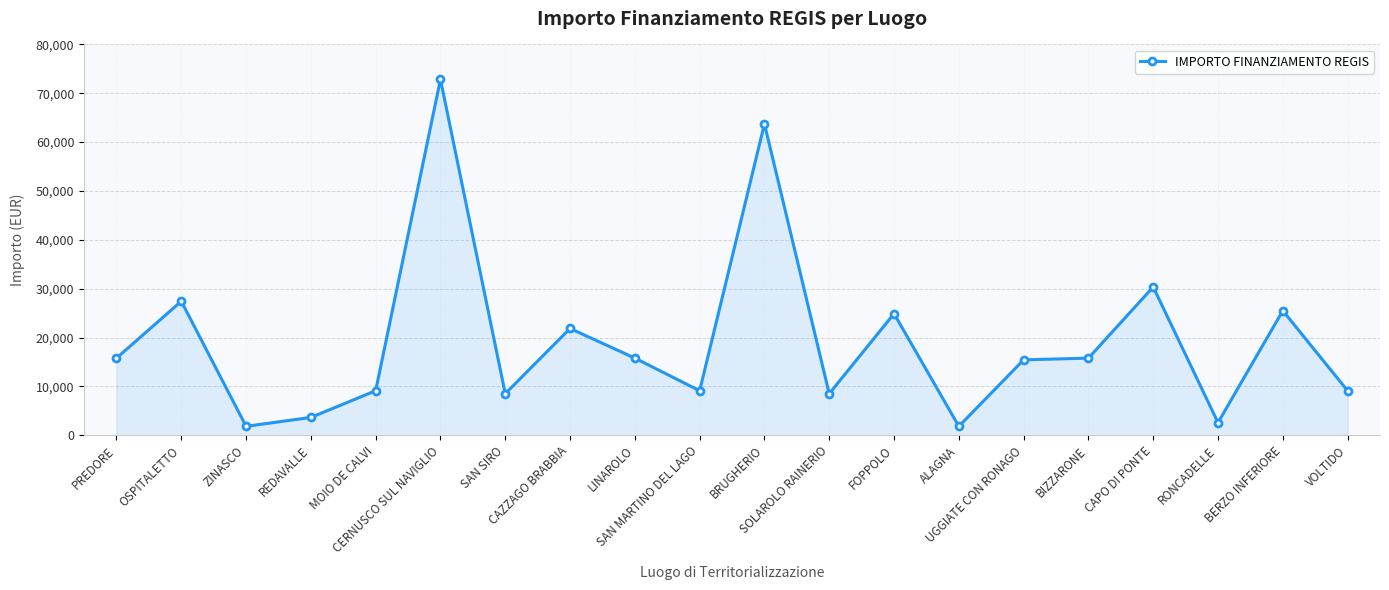

How many lines are shown in the chart?

1